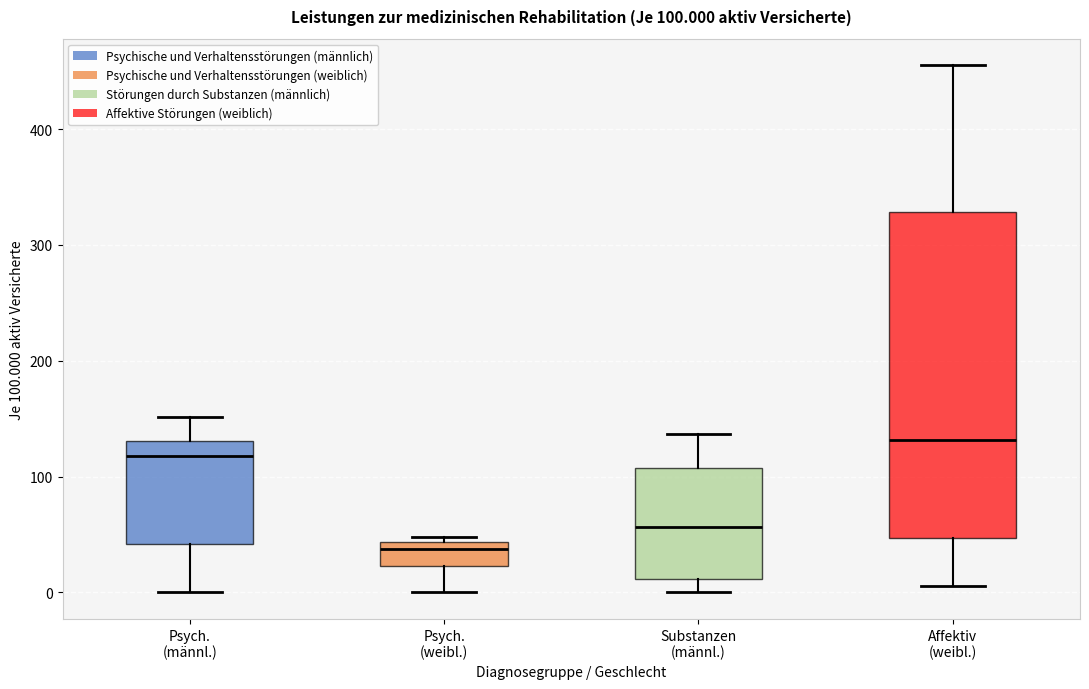

Which box has the lowest median line?

Psych. (weibl.)